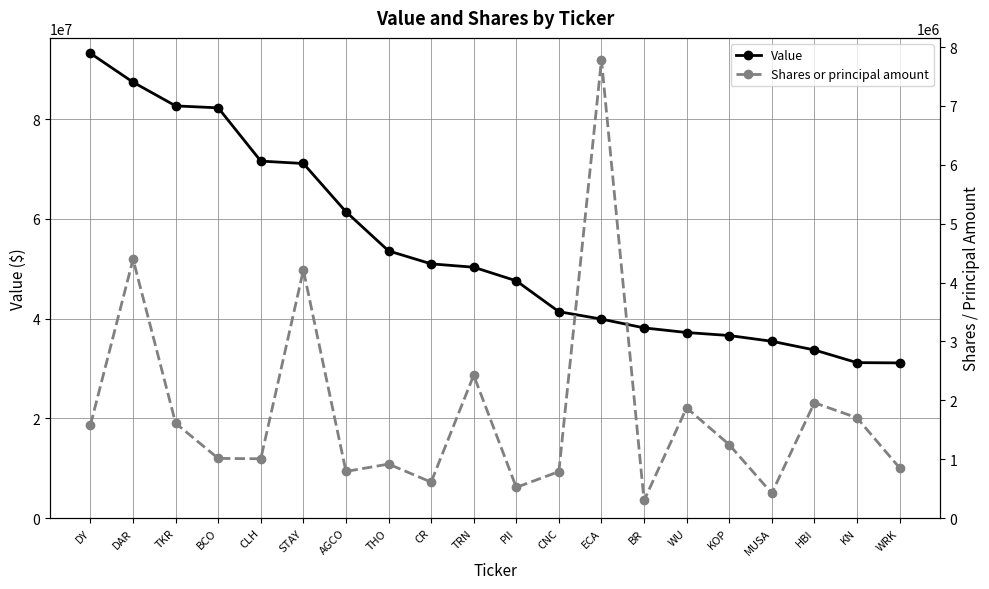

The value of Value at CR is 34141945. True or false?

False